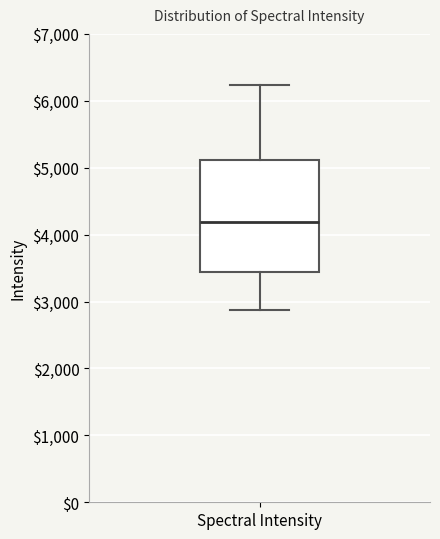

Where does the upper whisker of the box for Spectral Intensity end on the y-axis? The values are not printed on the chart, so give them approximately, as read against the axis.

6200